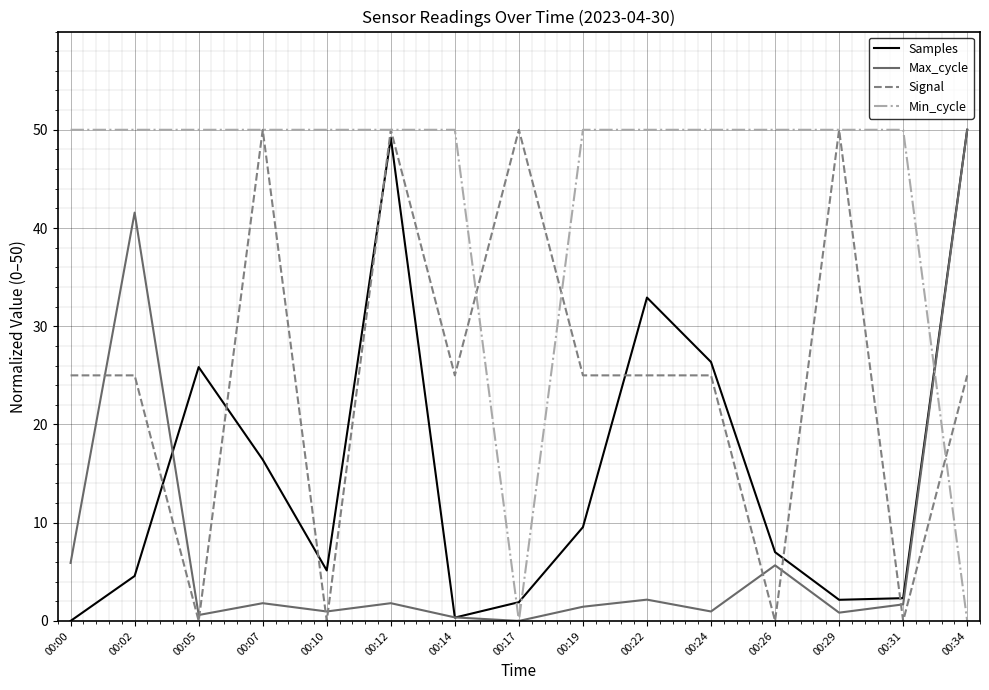

Which series changed the most between 00:10 and 00:29?

Signal